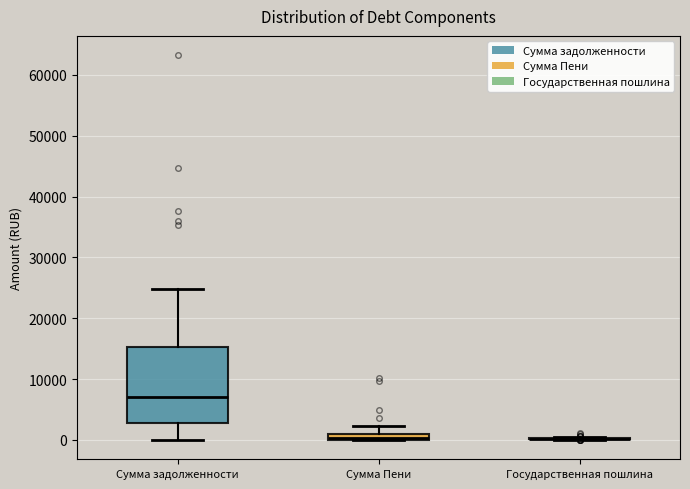

Where does the upper whisker of the box for Сумма Пени end on the y-axis? The values are not printed on the chart, so give them approximately, as read against the axis.

2000